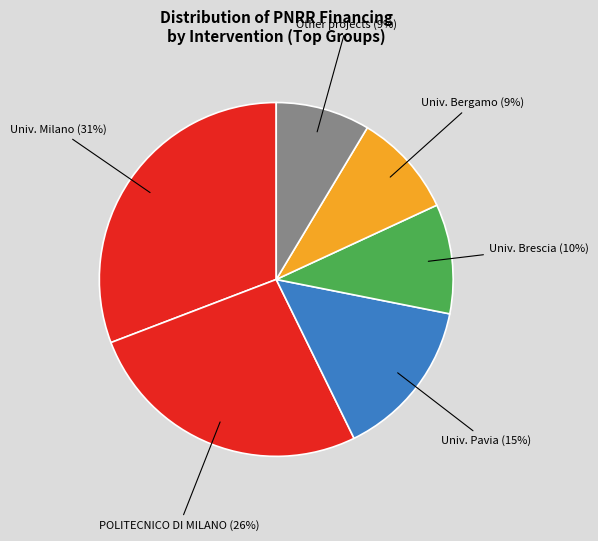

Count the number of slices in the pie.

6